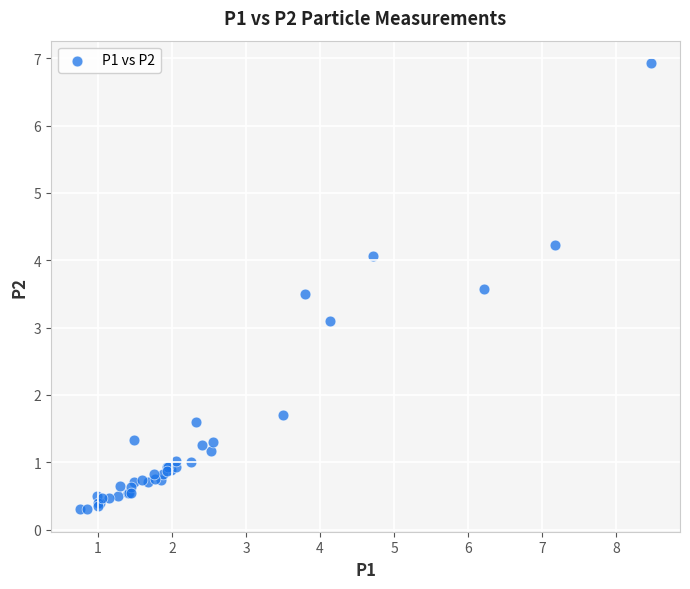

What Y value in the scatter plot is closest to 3?

3.1